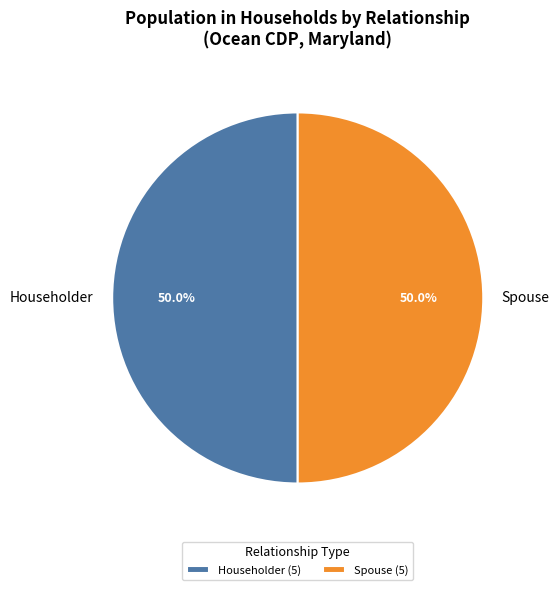

Approximately how many times larger is the value at Householder compared to Spouse?

1.0